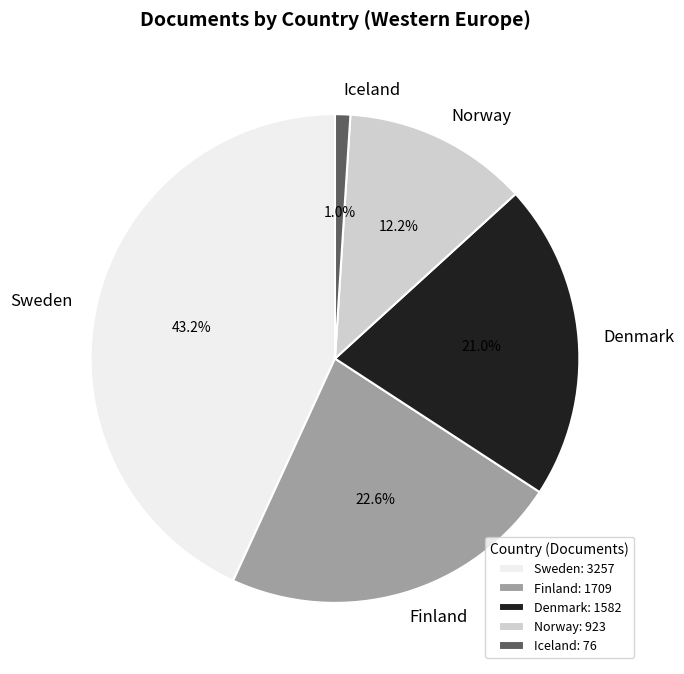

What is the smallest slice in the pie chart?

Iceland